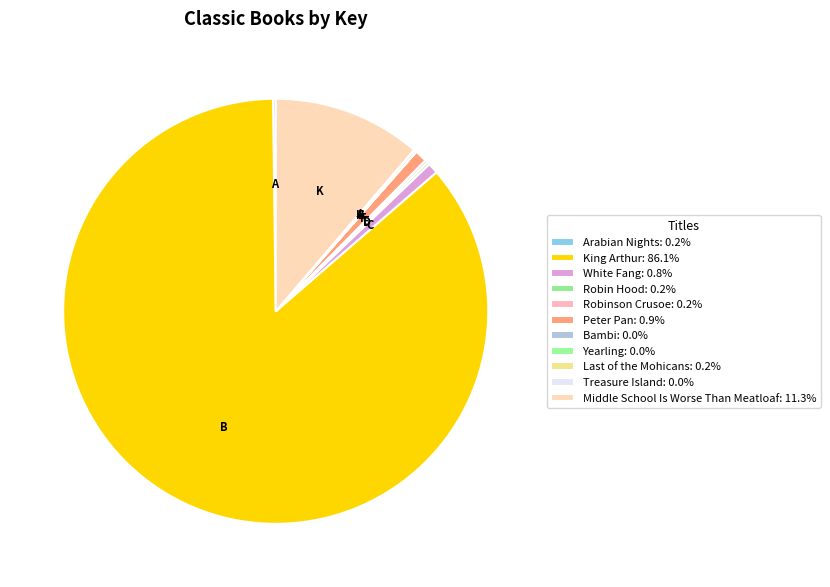

What is the total percentage of Robinson Crusoe and Middle School Is Worse Than Meatloaf?

11.5%